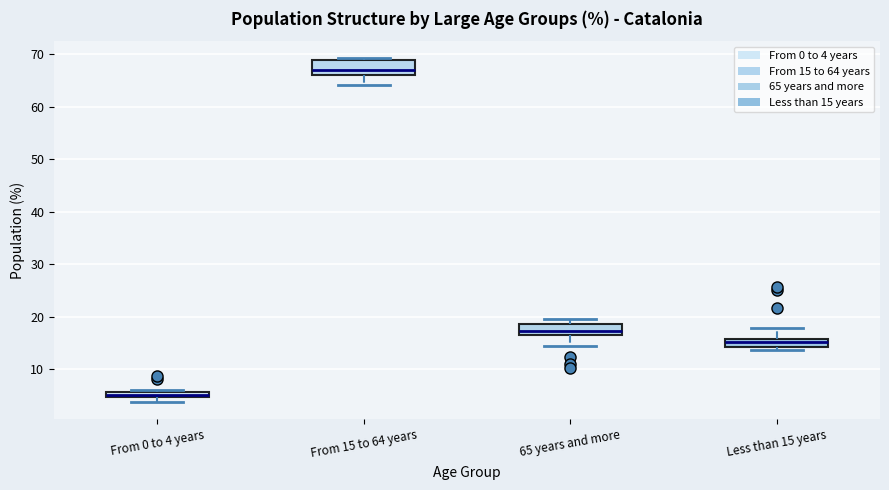

Which box's median line is the lowest?

From 0 to 4 years